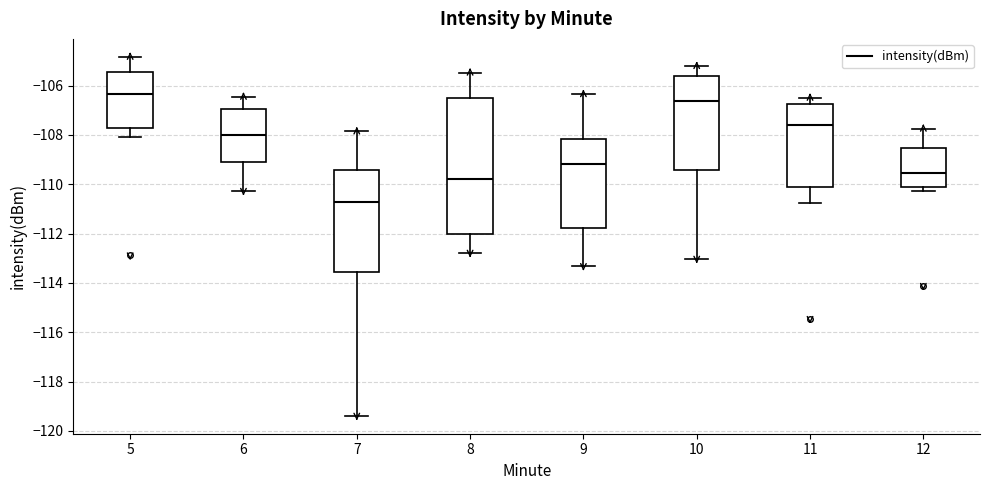

Reading left to right, transcribe this box plot: for each box, give where its median line is, the range the box spans, and where its two whiskers end, as read against the y-axis. The values are not printed on the chart, so give them approximately, as read against the axis.

5: median -106.4, box -107.8 to -105.4, whiskers -108.2 to -104.8
6: median -108.0, box -109.2 to -107.0, whiskers -110.2 to -106.4
7: median -110.8, box -113.6 to -109.4, whiskers -119.4 to -107.8
8: median -109.8, box -112.0 to -106.4, whiskers -112.8 to -105.4
9: median -109.2, box -111.8 to -108.2, whiskers -113.4 to -106.4
10: median -106.6, box -109.4 to -105.6, whiskers -113.0 to -105.2
11: median -107.6, box -110.0 to -106.8, whiskers -110.8 to -106.4
12: median -109.6, box -110.2 to -108.6, whiskers -110.2 (just below the box's lower edge) to -107.8